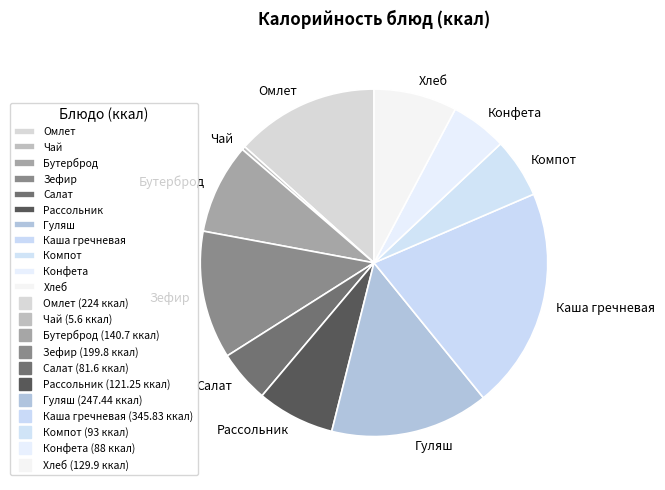

Combined, do Бутерброд and Каша гречневая account for over 50%?

No